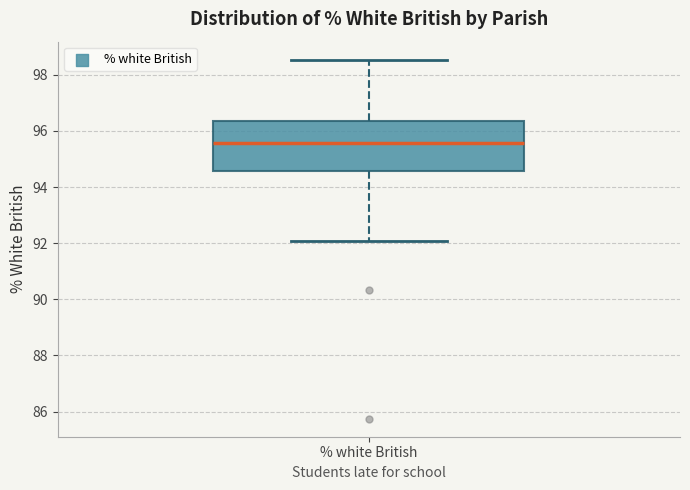

Read this box plot against the y-axis: the position of the median line, the range covered by the box, and the ends of both whiskers. The values are not printed on the chart, so give them approximately, as read against the axis.

median 95.6, box 94.6 to 96.4, whiskers 92.0 to 98.6